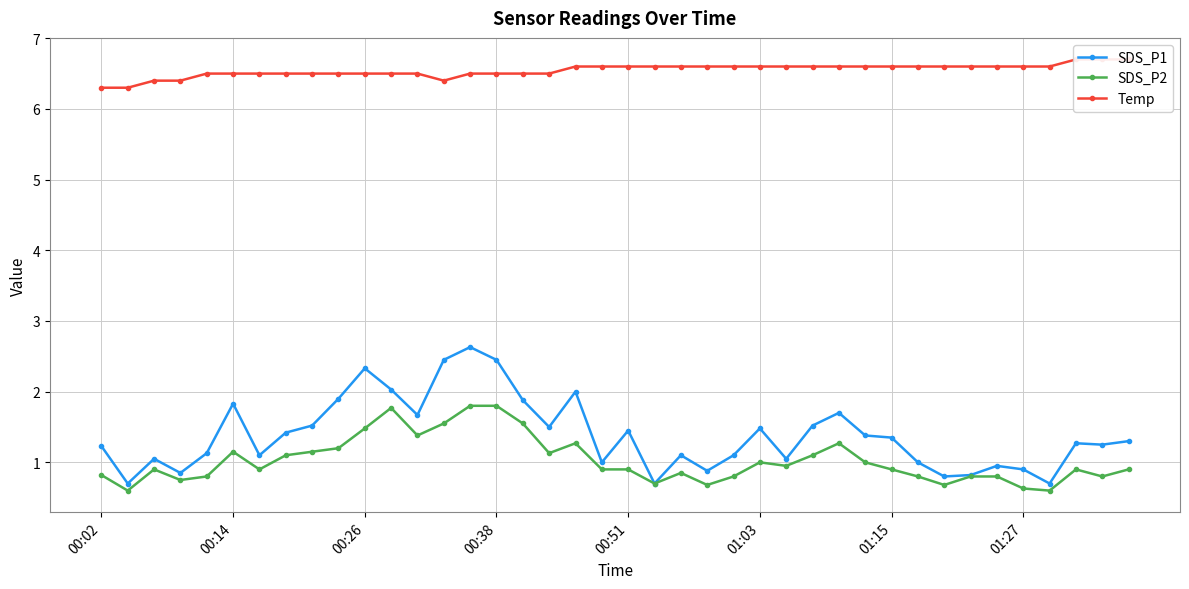

At which label does SDS_P1 first exceed 1?

00:02